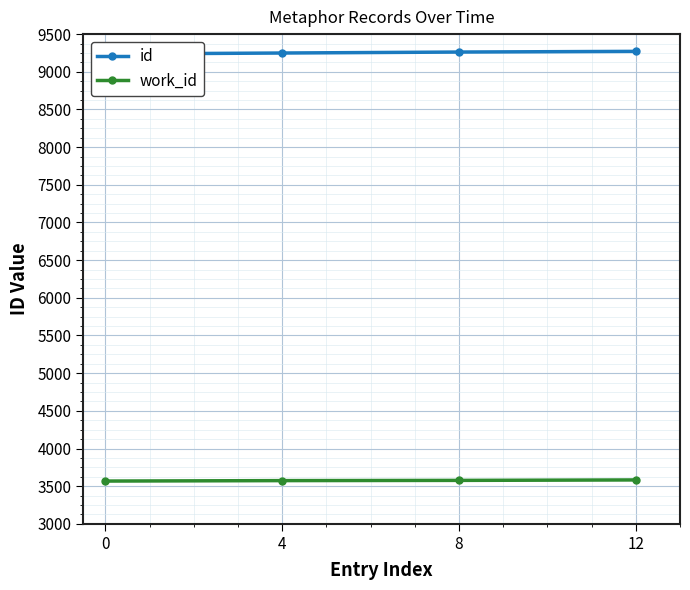

What is the maximum value shown in the chart?

9271